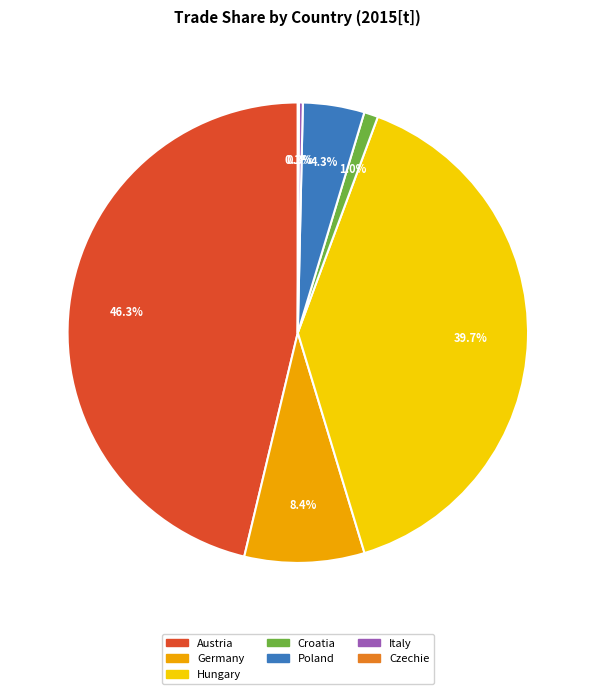

Does any single category account for the majority?

No